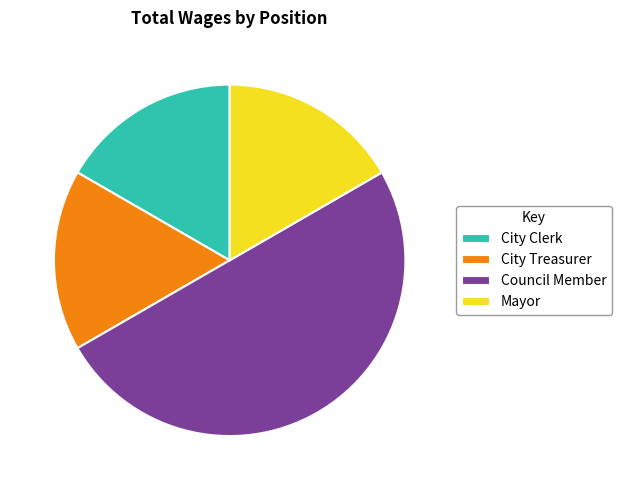

Do City Treasurer and Council Member together represent more than half of the pie?

Yes